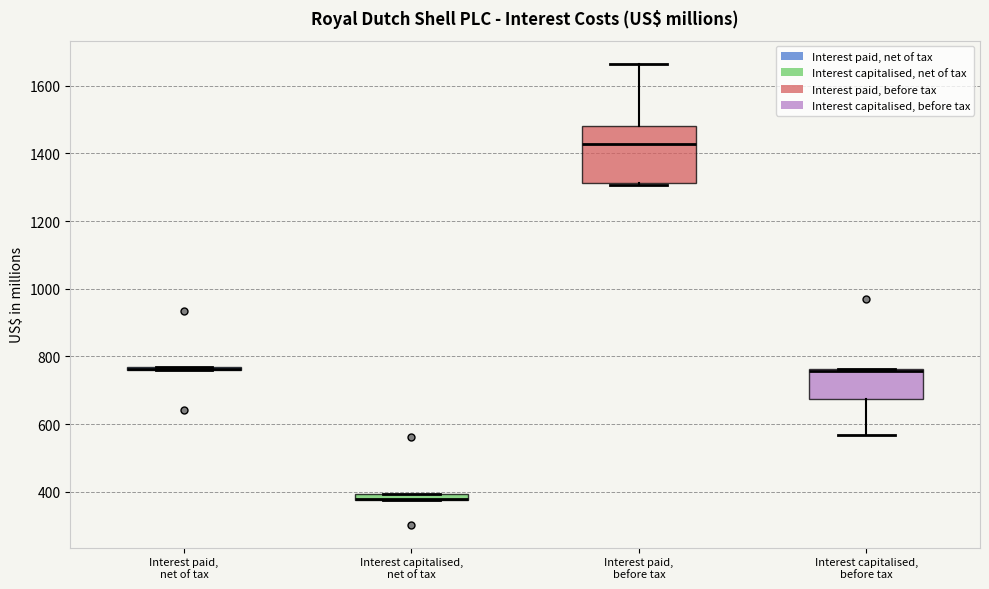

Which box is the tallest, from its lower edge to its upper edge?

Interest paid, before tax